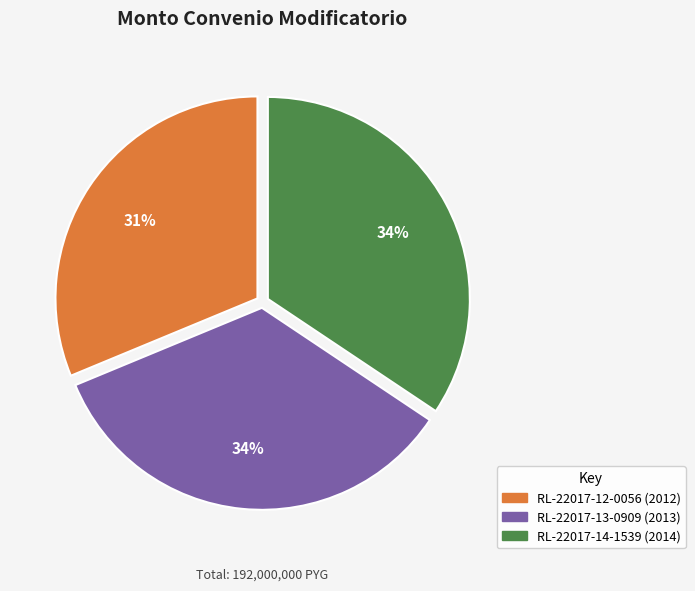

Combined, do RL-22017-13-0909 (2013) and RL-22017-14-1539 (2014) account for over 50%?

Yes